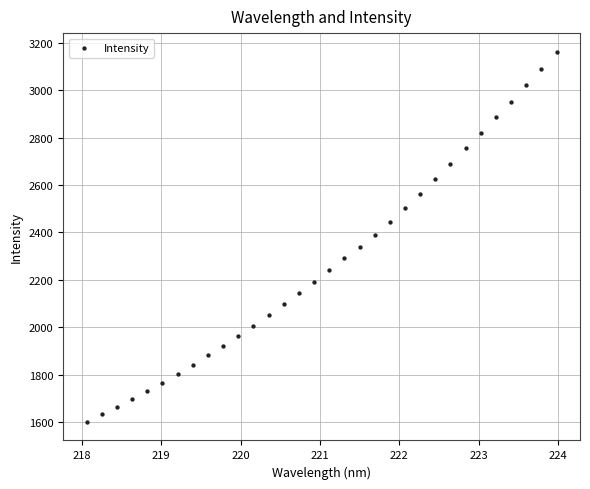

What is the range of Y values (max minus min)?

1560.6